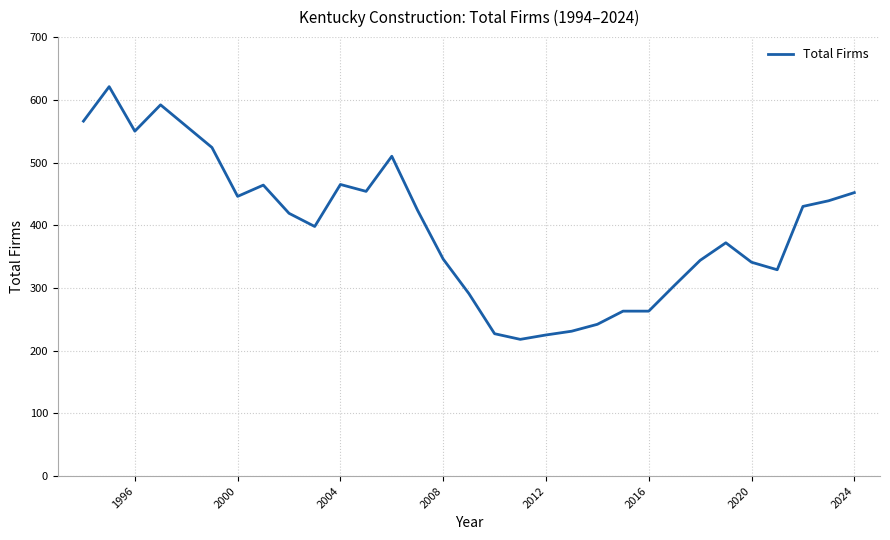

What is the maximum value shown in the chart?

621